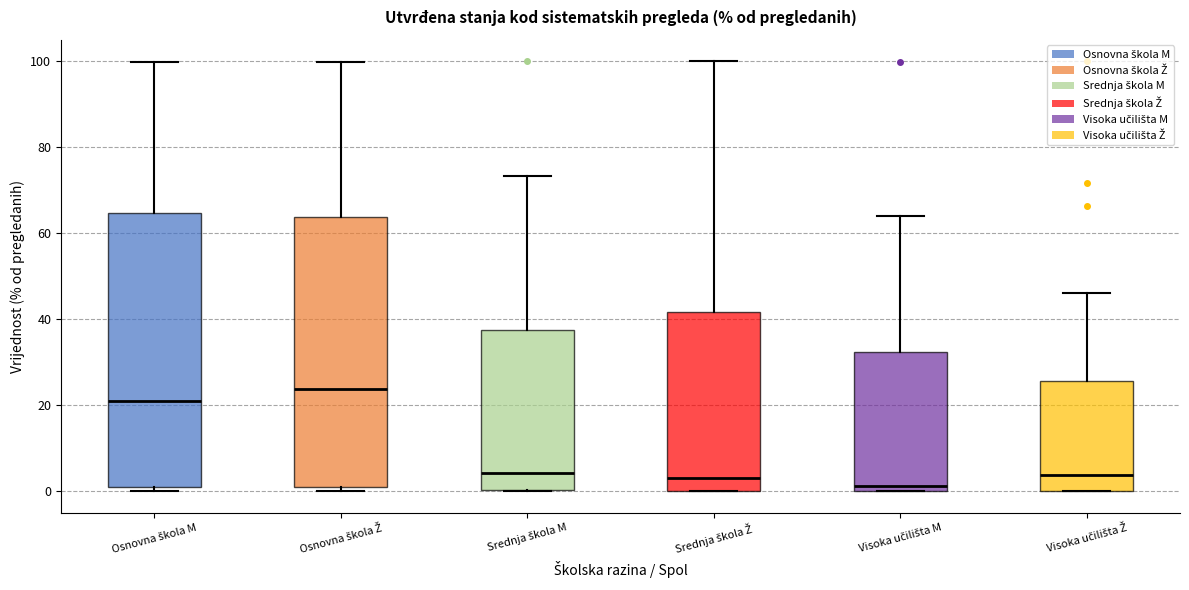

Where is the lower edge of the box for Osnovna škola Ž on the y-axis? The values are not printed on the chart, so give them approximately, as read against the axis.

0